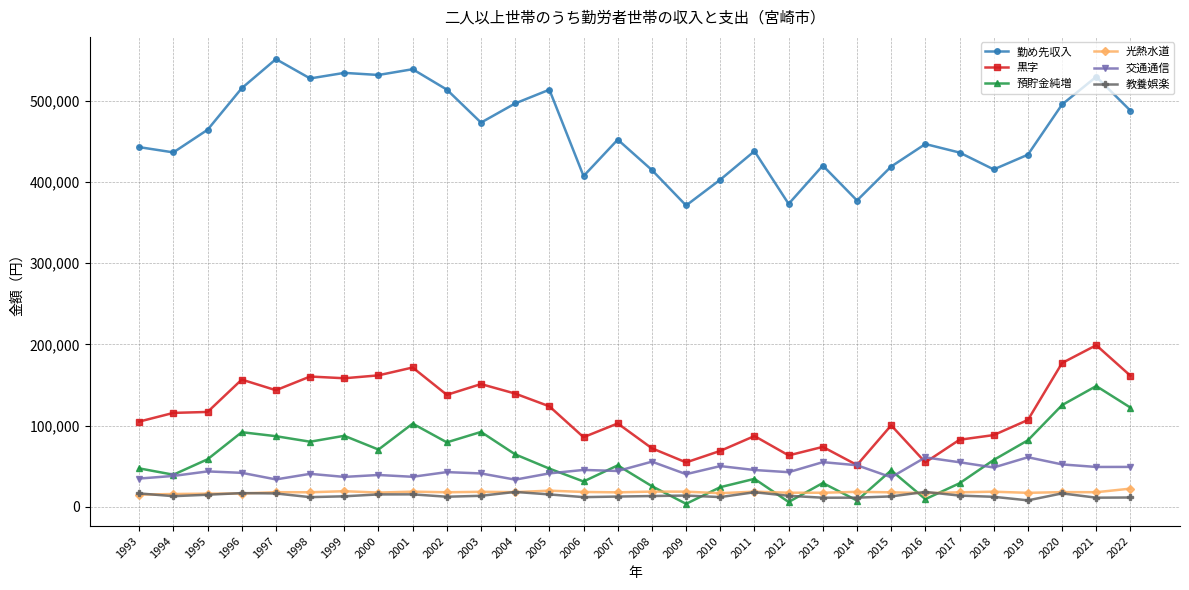

True or false: 光熱水道 and 交通通信 cross at least once.

False